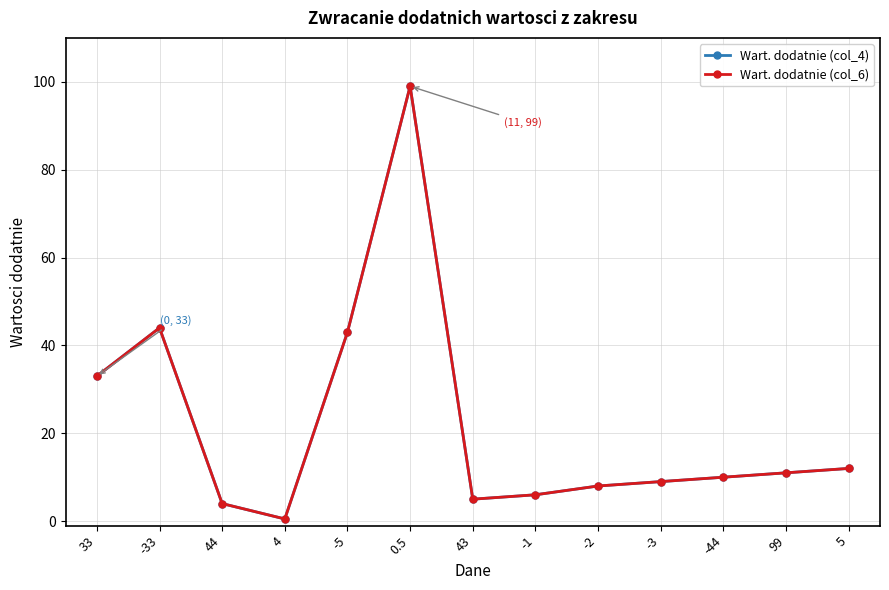

True or false: Wart. dodatnie (col_6) and Wart. dodatnie (col_4) intersect in this chart.

False